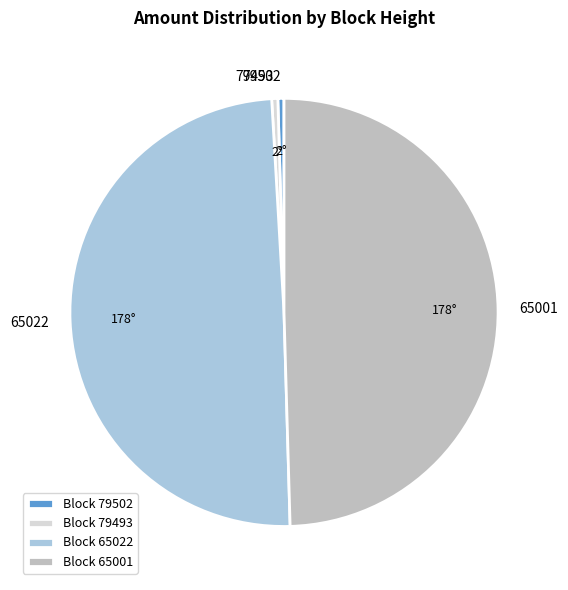

Is there a majority slice in this chart?

No